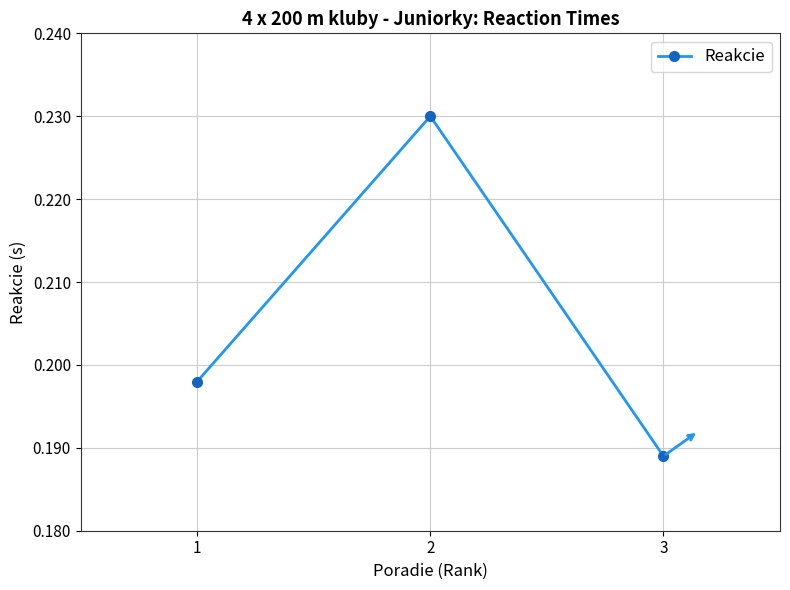

Where is the data nearest to the value 0?

3